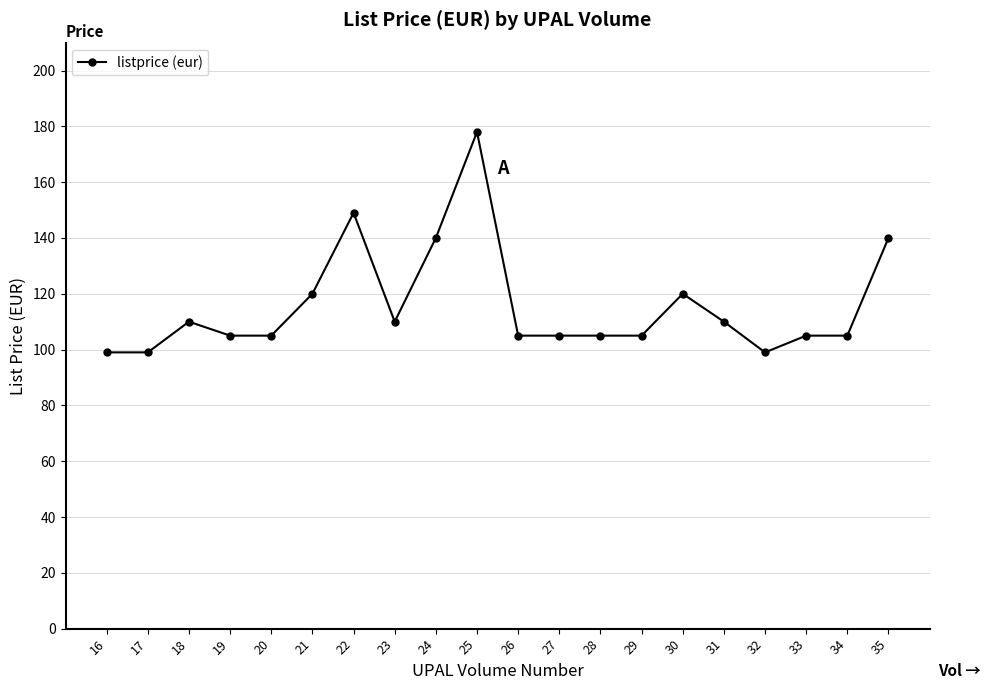

At which category does the data reach its first local peak?

18